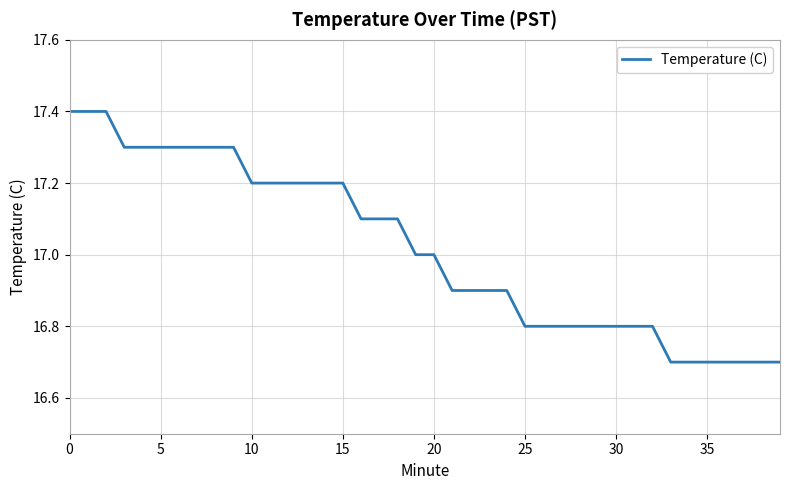

What is the difference between the second highest and second lowest values?

0.7